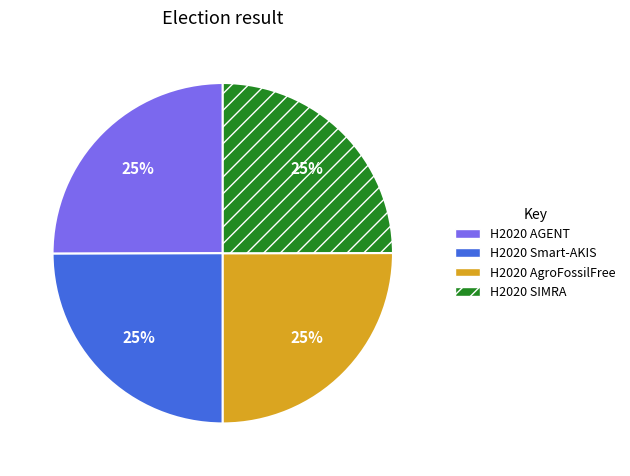

To the nearest percent, what percentage of the pie is H2020 Smart-AKIS?

25%